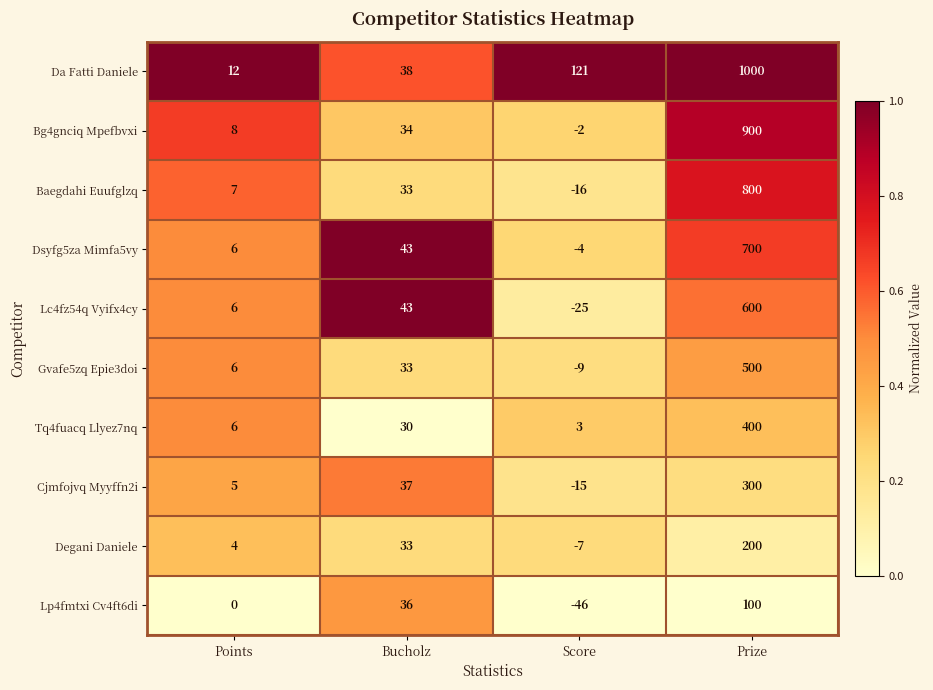

Read the Lp4fmtxi Cv4ft6di value at Score.

-46